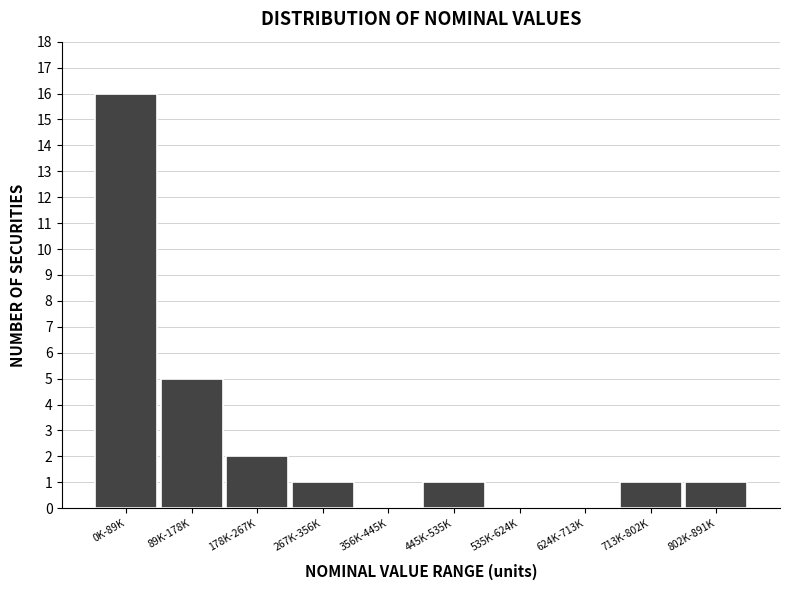

Reading left to right, list all the values displayed in this chart.

0K-89K=16	89K-178K=5	178K-267K=2	267K-356K=1	356K-445K=0	445K-535K=1	535K-624K=0	624K-713K=0	713K-802K=1	802K-891K=1